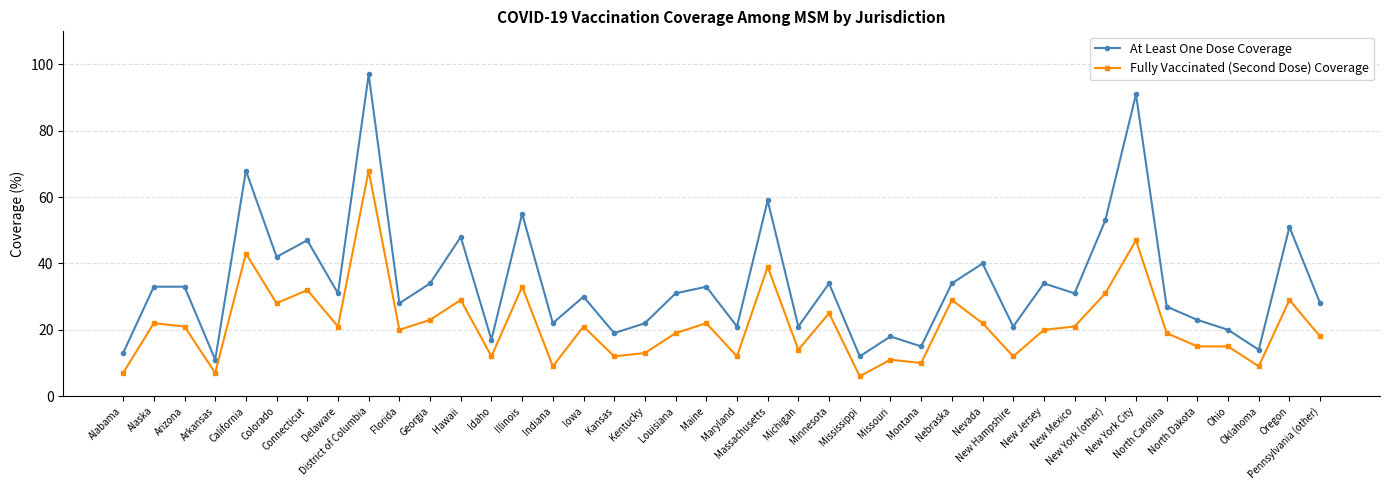

In At Least One Dose Coverage, how many points are lower than both neighbors (excluding endpoints)?

14